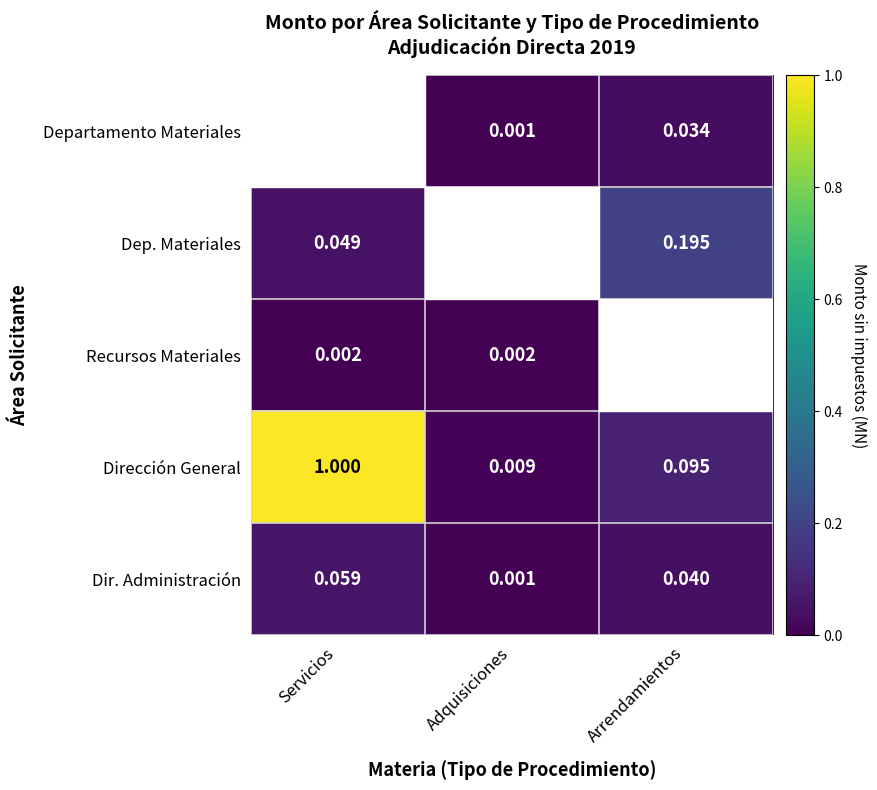

At which label is Dirección General closest to 0?

Adquisiciones